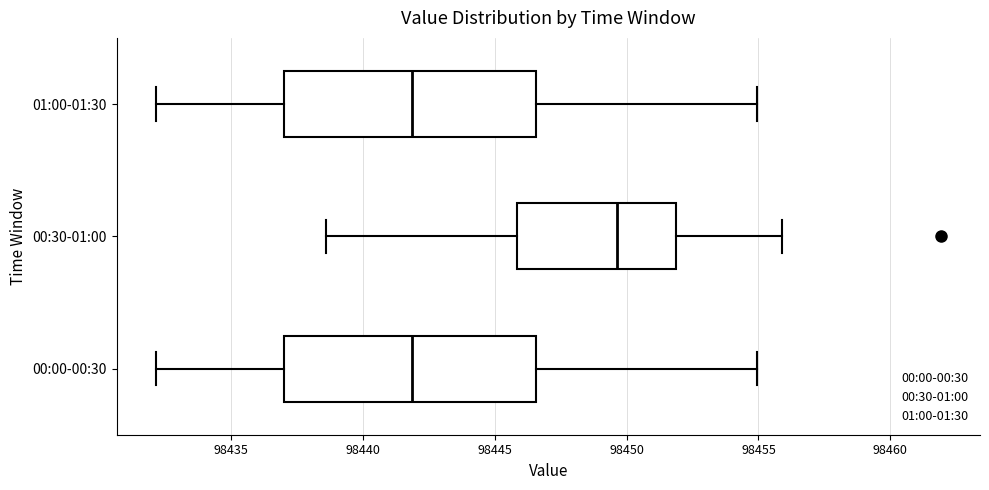

Reading bottom to top, read every box against the x-axis: the position of its median line, the range the box covers, and the ends of its whiskers. The values are not printed on the chart, so give them approximately, as read against the axis.

00:00-00:30: median 98442.0, box 98437.0 to 98446.5, whiskers 98432.0 to 98455.0
00:30-01:00: median 98449.5, box 98446.0 to 98452.0, whiskers 98438.5 to 98456.0
01:00-01:30: median 98442.0, box 98437.0 to 98446.5, whiskers 98432.0 to 98455.0